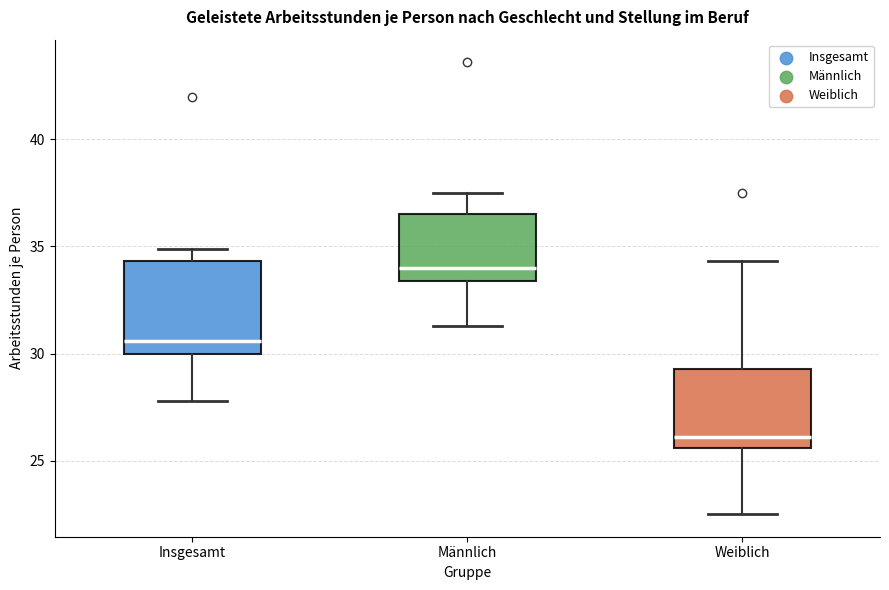

Comparing the boxes themselves (not the whiskers), which one is the tallest?

Insgesamt